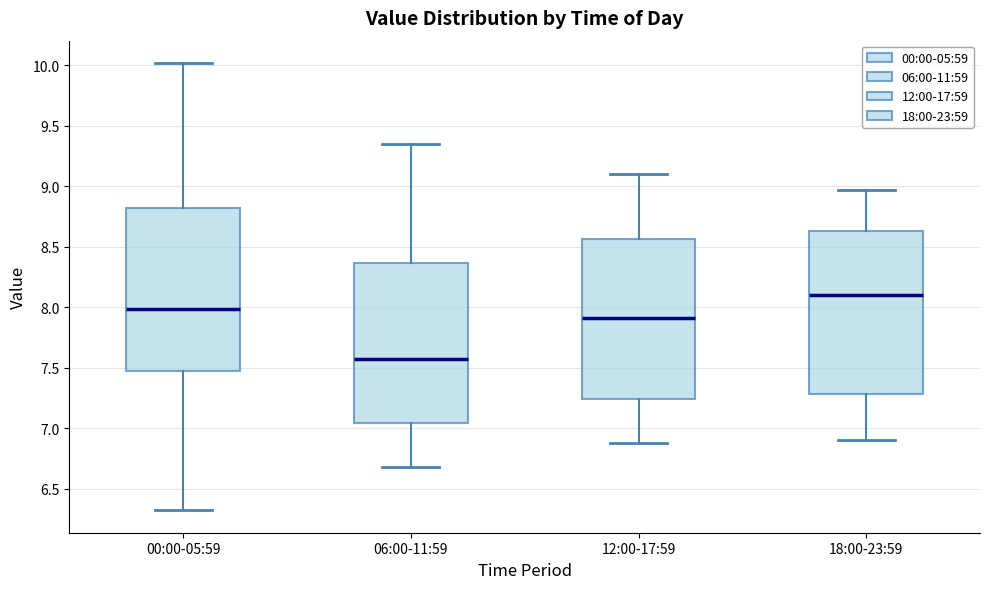

Reading left to right, read every box against the y-axis: the position of its median line, the range the box covers, and the ends of its whiskers. The values are not printed on the chart, so give them approximately, as read against the axis.

00:00-05:59: median 8.00, box 7.45 to 8.80, whiskers 6.30 to 10.00
06:00-11:59: median 7.60, box 7.05 to 8.35, whiskers 6.70 to 9.35
12:00-17:59: median 7.90, box 7.25 to 8.55, whiskers 6.90 to 9.10
18:00-23:59: median 8.10, box 7.30 to 8.65, whiskers 6.90 to 8.95